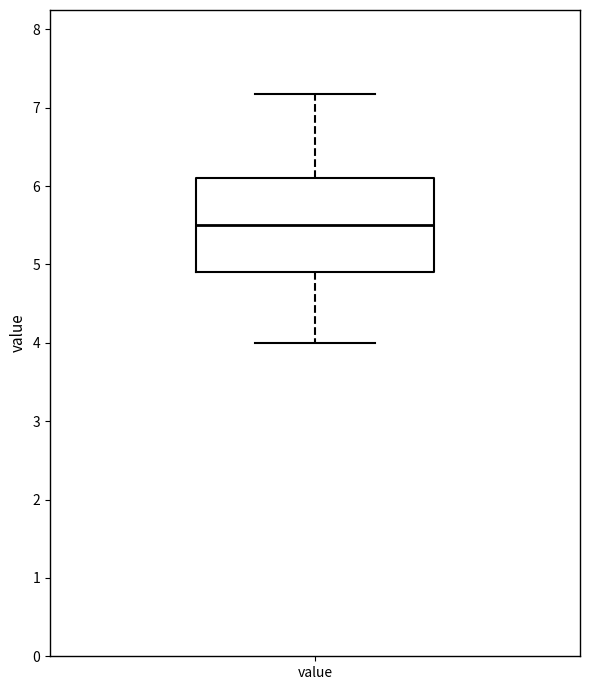

Transcribe this box plot: give where the median line is, the range the box spans, and where the two whiskers end, as read against the y-axis. The values are not printed on the chart, so give them approximately, as read against the axis.

median 5.5, box 4.9 to 6.1, whiskers 4.0 to 7.2